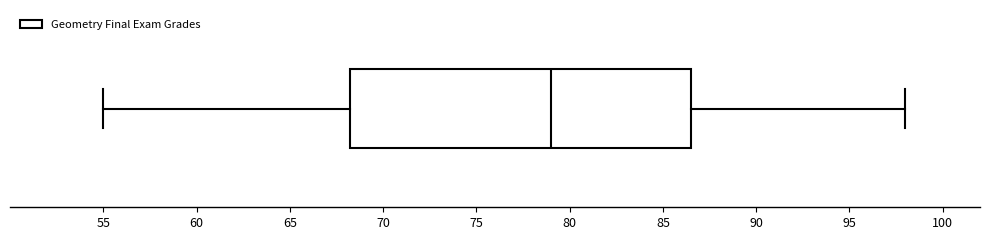

Read this box plot against the x-axis: the position of the median line, the range covered by the box, and the ends of both whiskers. The values are not printed on the chart, so give them approximately, as read against the axis.

median 79.0, box 68.5 to 86.5, whiskers 55.0 to 98.0